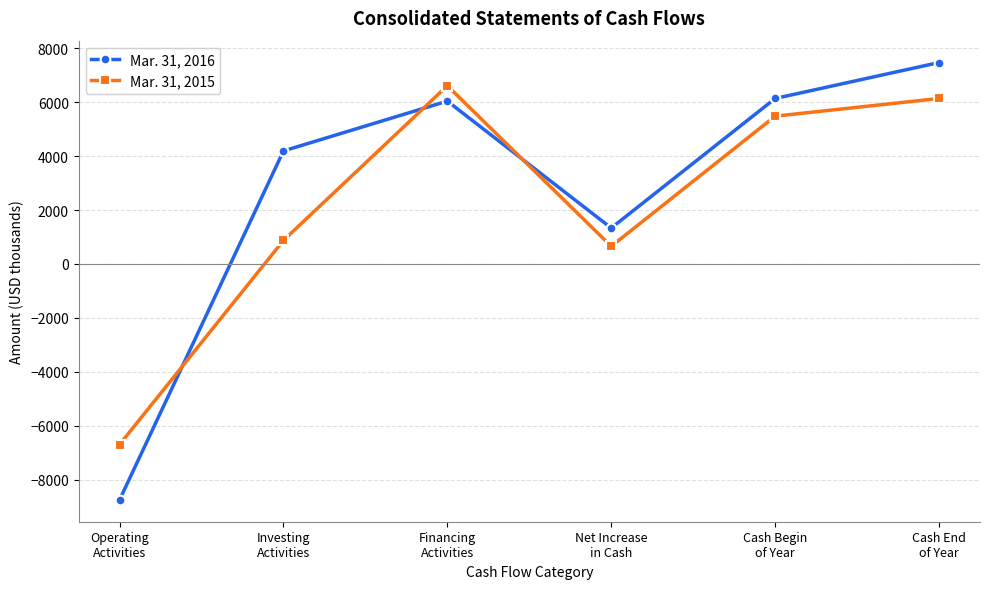

The Mar. 31, 2016 series shows -8746 at Operating
Activities. True or false?

True